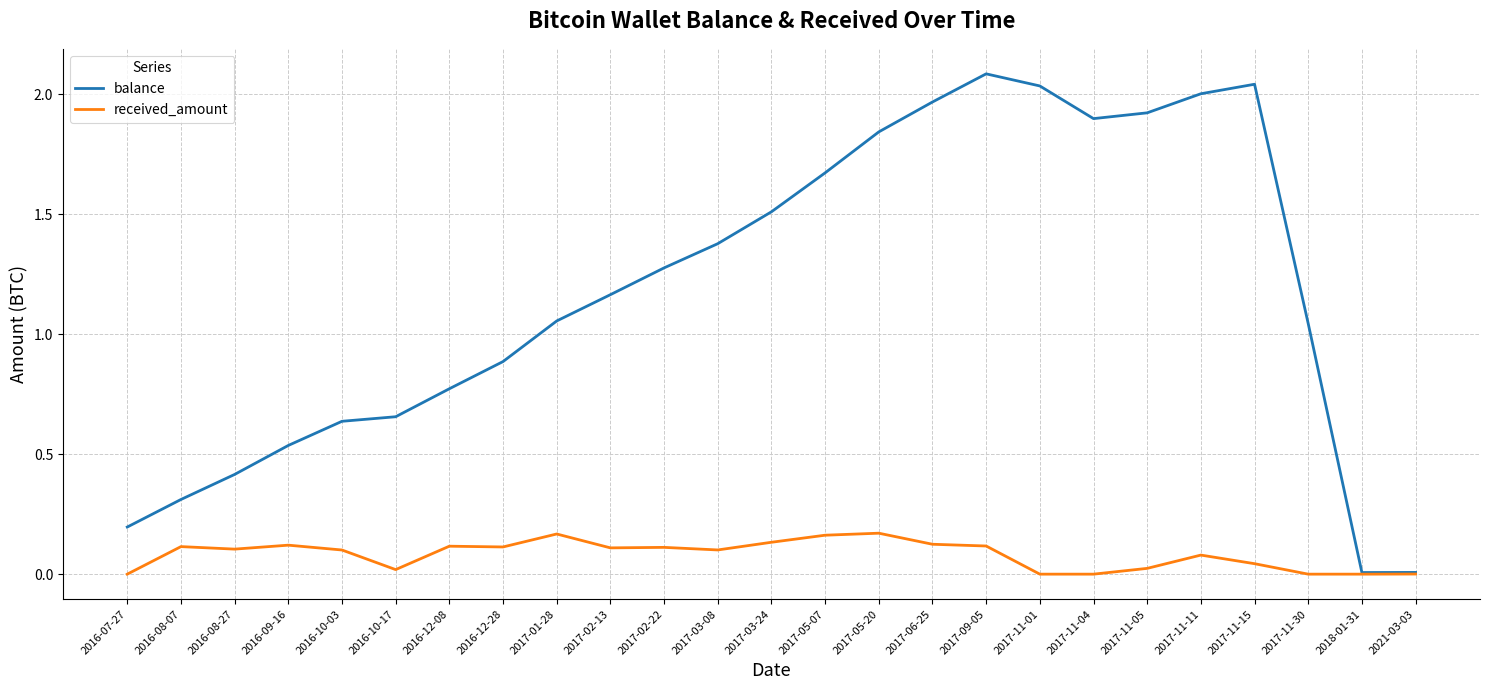

Where does the balance series first go above 1?

2017-01-28